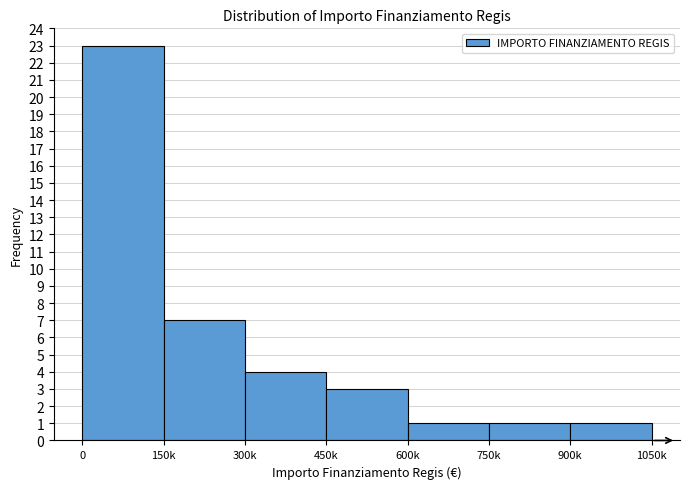

Reading left to right, what are all the values shown in this chart?

23	7	4	3	1	1	1